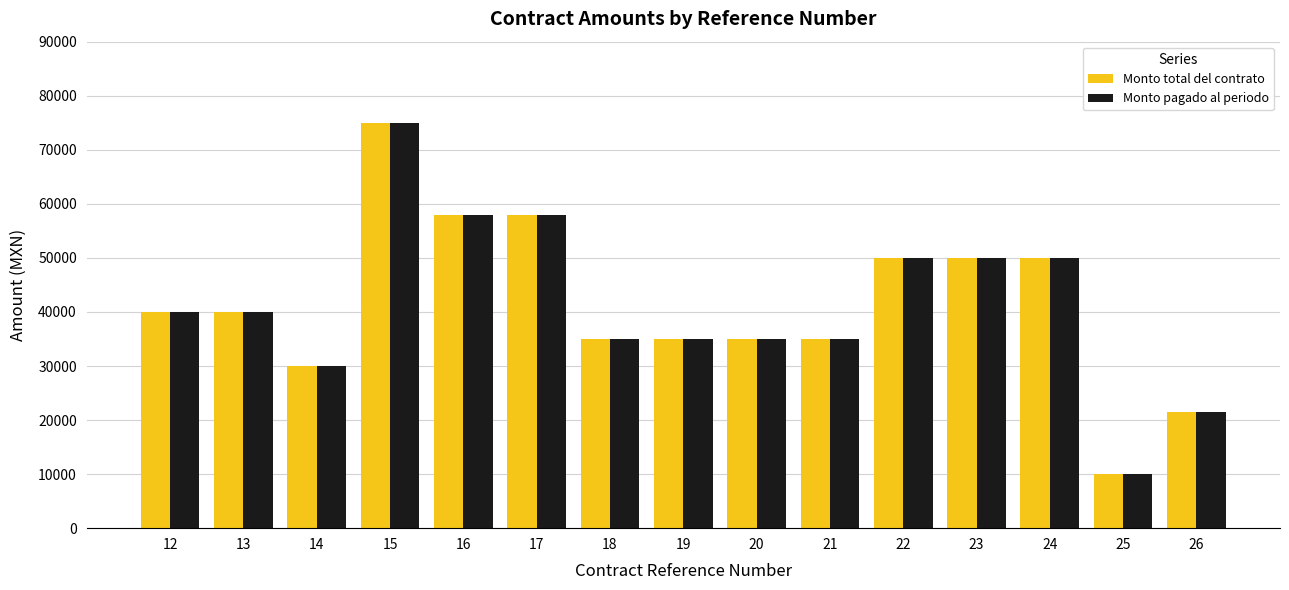

At how many categories does at least one series exceed 54339?

3